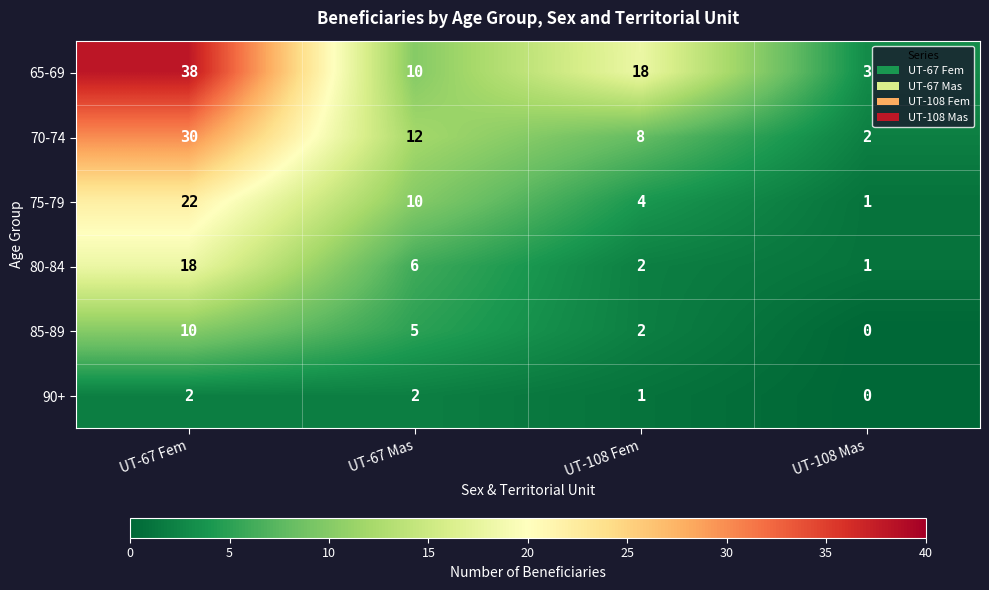

Reading left to right, list all the values displayed in this chart.

65-69: UT-67 Fem=38	UT-67 Mas=10	UT-108 Fem=18	UT-108 Mas=3
70-74: UT-67 Fem=30	UT-67 Mas=12	UT-108 Fem=8	UT-108 Mas=2
75-79: UT-67 Fem=22	UT-67 Mas=10	UT-108 Fem=4	UT-108 Mas=1
80-84: UT-67 Fem=18	UT-67 Mas=6	UT-108 Fem=2	UT-108 Mas=1
85-89: UT-67 Fem=10	UT-67 Mas=5	UT-108 Fem=2	UT-108 Mas=0
90+: UT-67 Fem=2	UT-67 Mas=2	UT-108 Fem=1	UT-108 Mas=0